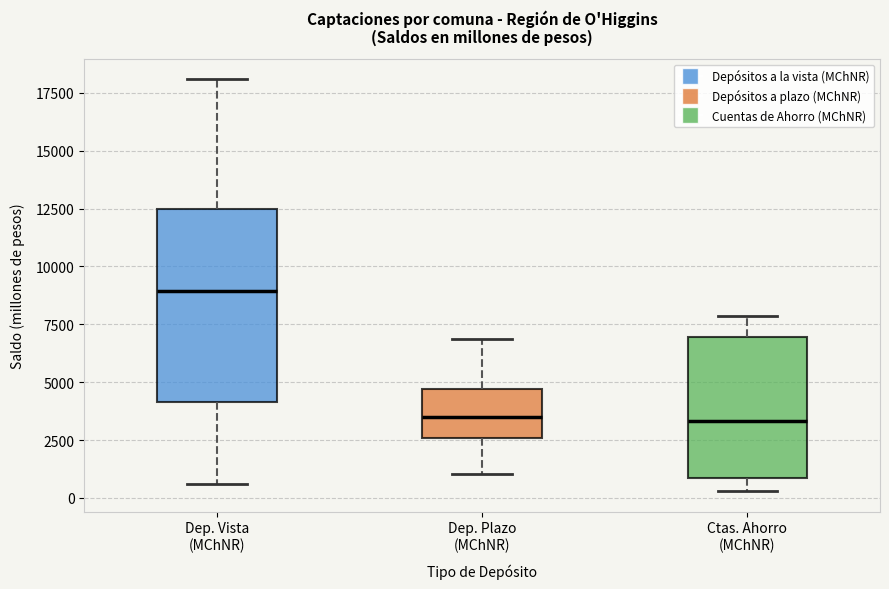

Reading left to right, transcribe this box plot: for each box, give where its median line is, the range the box spans, and where its two whiskers end, as read against the y-axis. The values are not printed on the chart, so give them approximately, as read against the axis.

Dep. Vista (MChNR): median 9000, box 4000 to 12500, whiskers 500 to 18000
Dep. Plazo (MChNR): median 3500, box 2500 to 4500, whiskers 1000 to 7000
Ctas. Ahorro (MChNR): median 3500, box 1000 to 7000, whiskers 500 to 8000